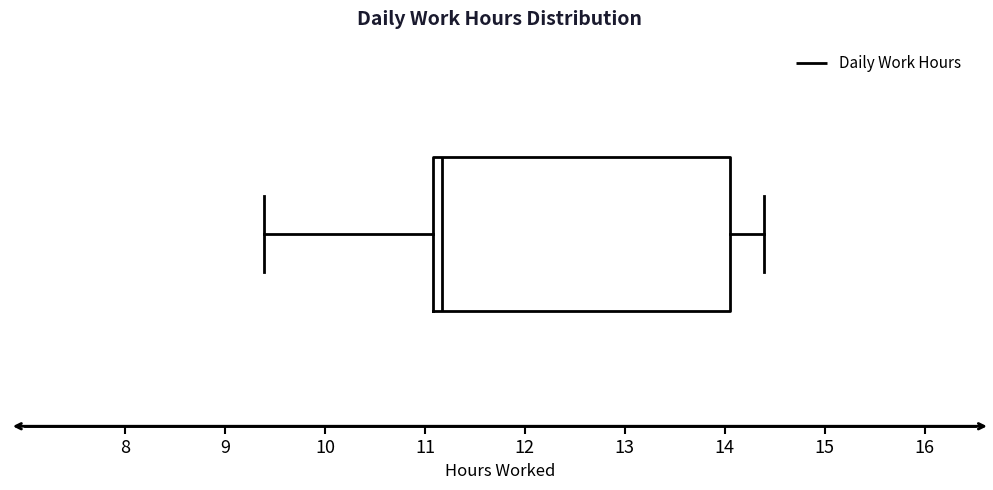

Transcribe this box plot: give where the median line is, the range the box spans, and where the two whiskers end, as read against the x-axis. The values are not printed on the chart, so give them approximately, as read against the axis.

median 11.2, box 11.1 to 14.1, whiskers 9.4 to 14.4